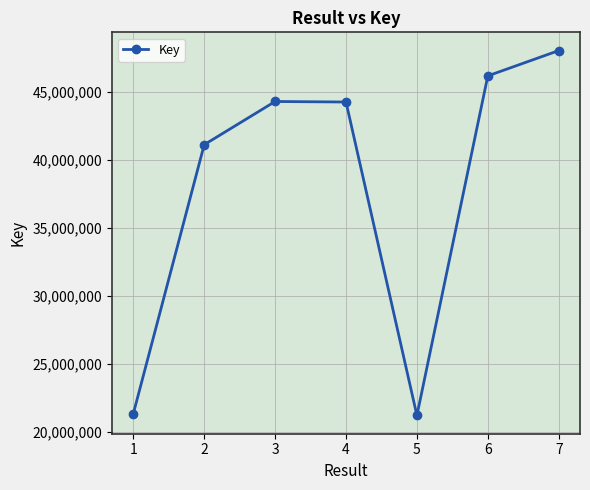

At which label is the value closest to 34635965?

2